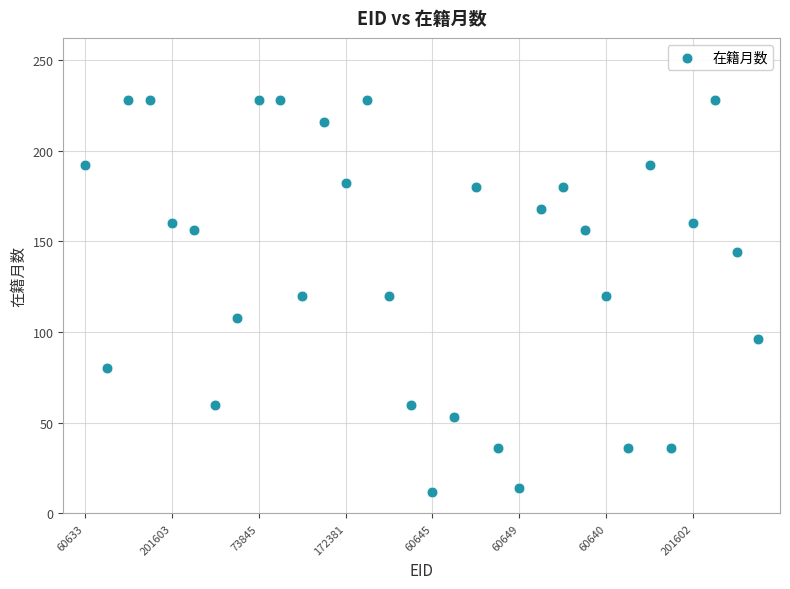

What is the range of Y values (max minus min)?

216